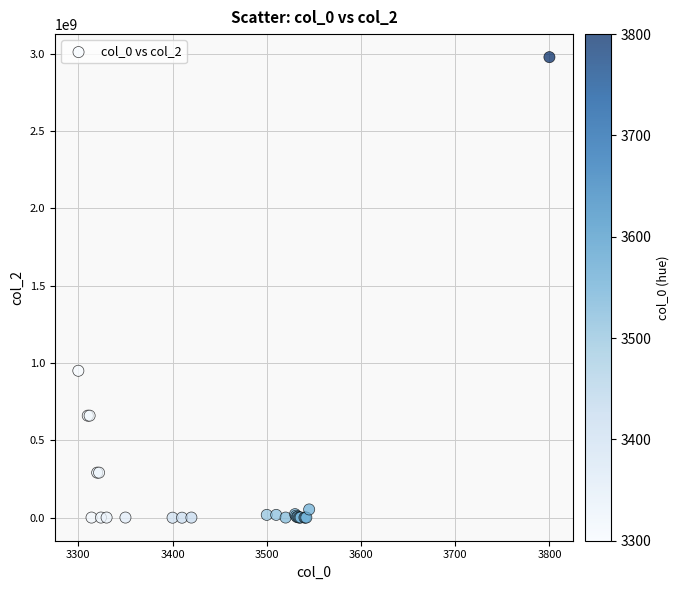

What Y value in the scatter plot is closest to 1489012336?

949742794